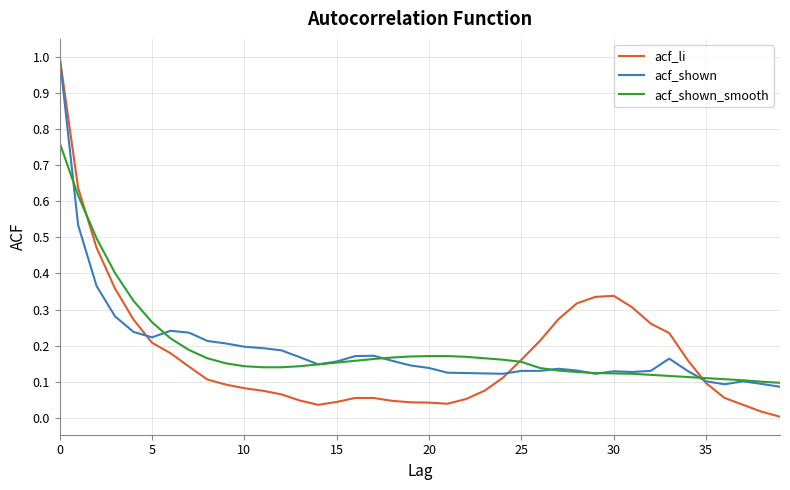

What is the greatest value displayed?

1.0